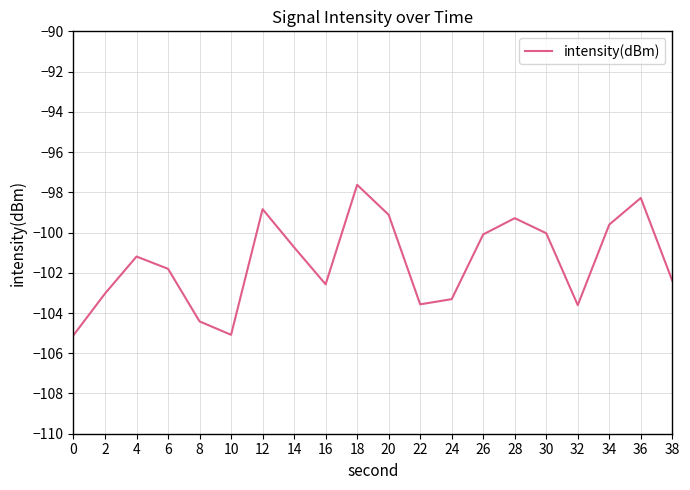

Read the value at 16.

-102.6